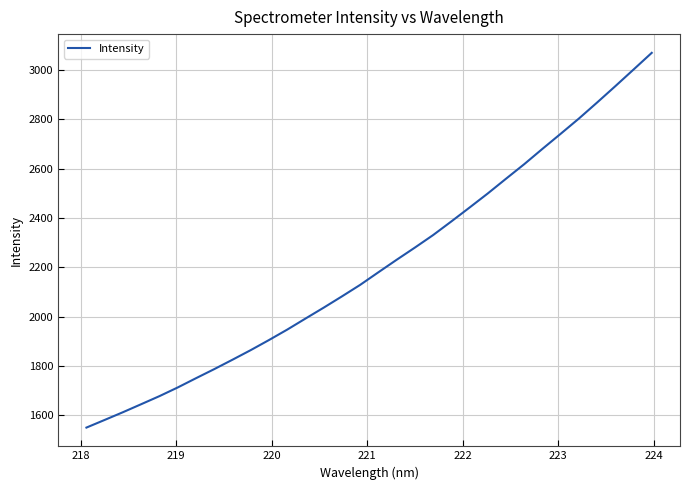

What is the maximum value shown in the chart?

3068.8